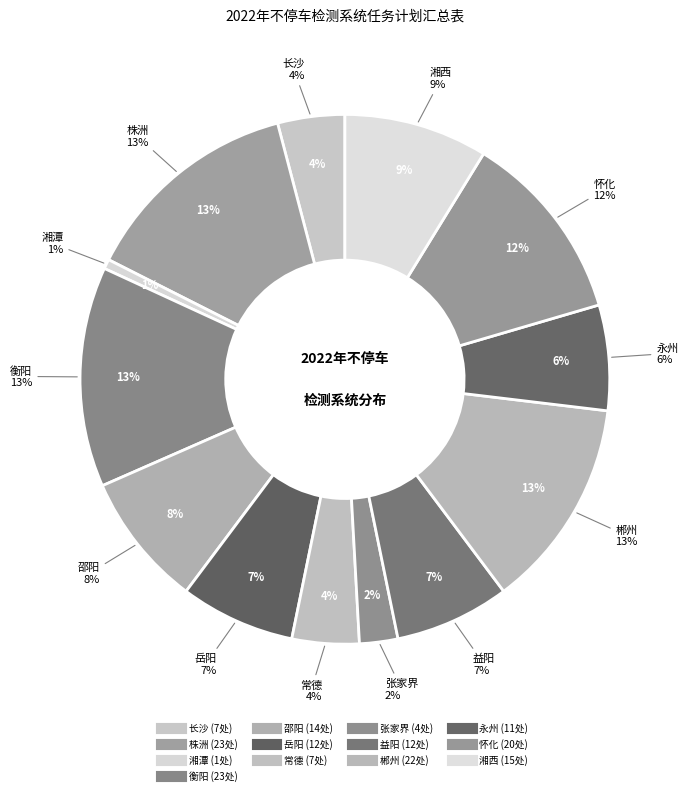

Is 衡阳 the majority of the pie?

No